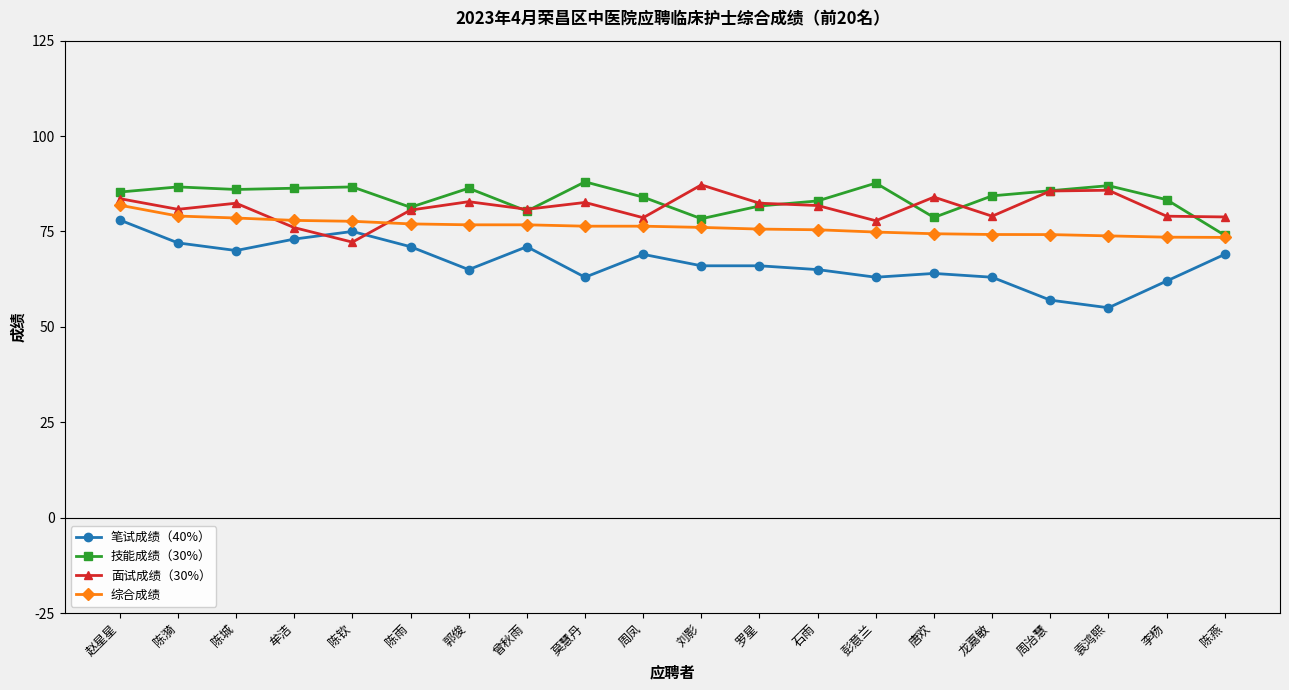

At which label does 面试成绩（30%） reach its peak?

刘影